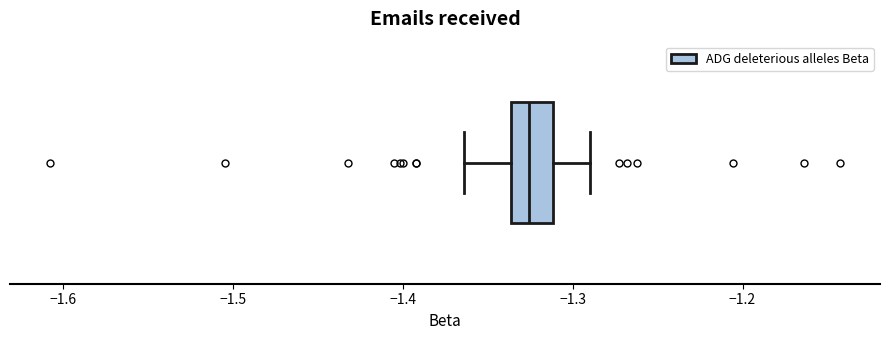

Where does the right whisker of the box end on the x-axis? The values are not printed on the chart, so give them approximately, as read against the axis.

-1.29